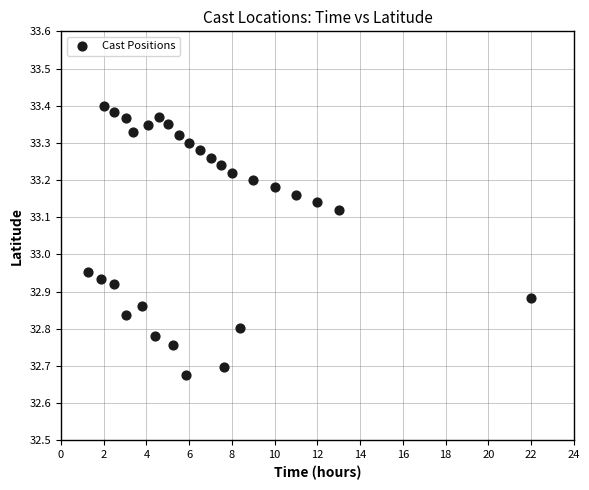

What is the range of Y values (max minus min)?

0.7